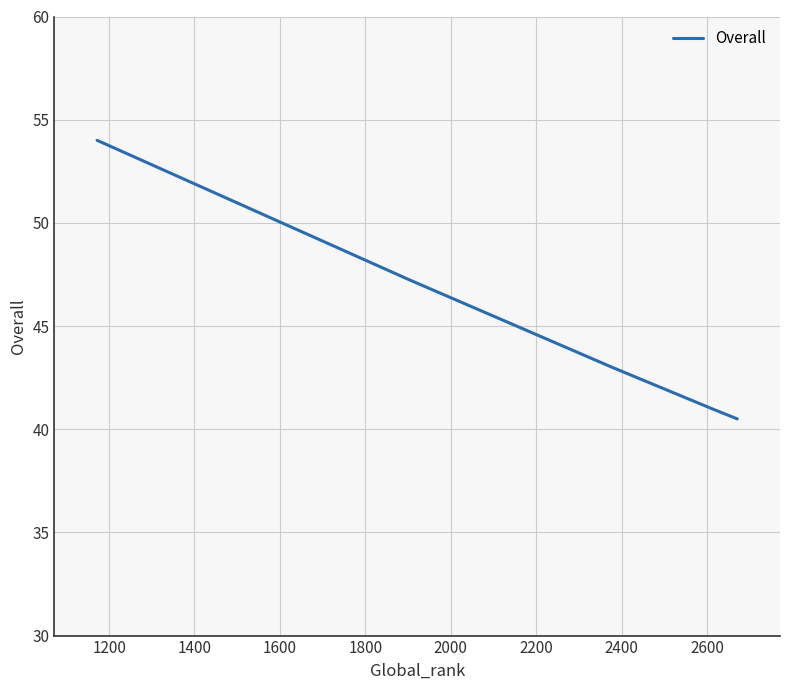

True or false: there are more than 1 points higher than both neighbors.

False